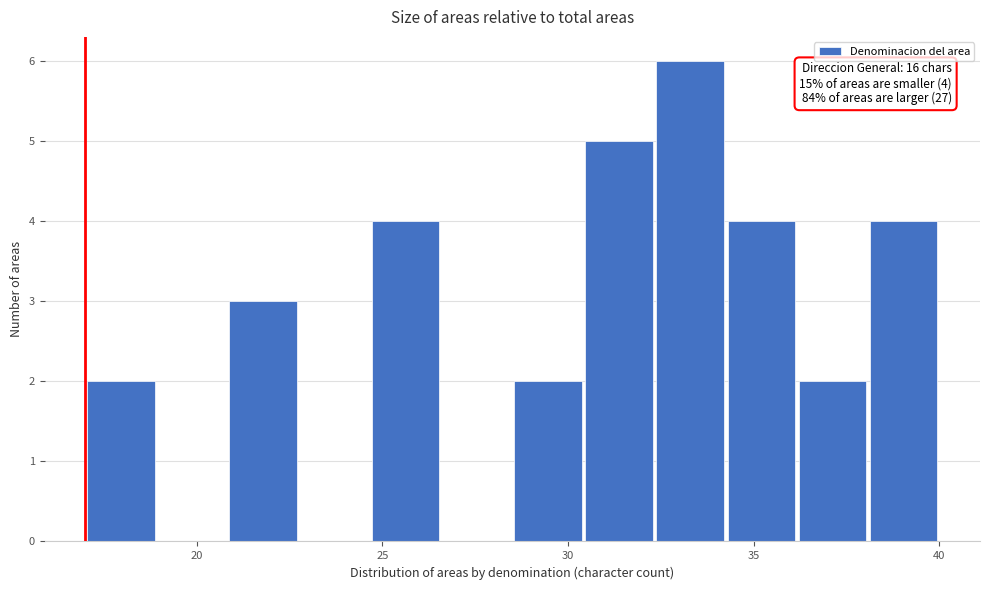

Read against the x-axis, roughly where is the centre of the tallest bar?

33.5